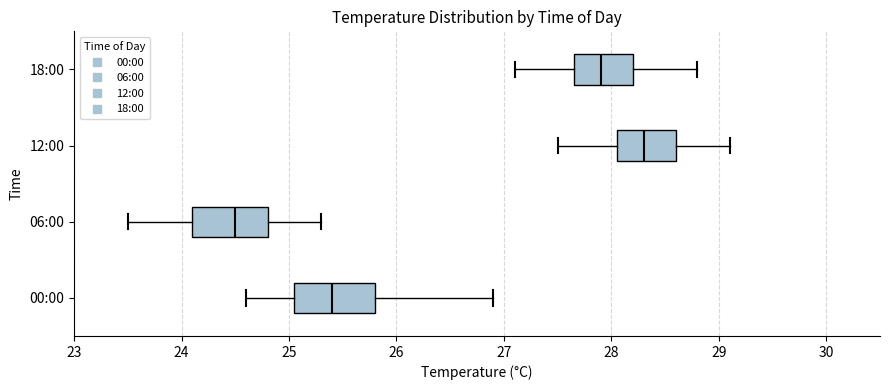

Reading bottom to top, transcribe this box plot: for each box, give where its median line is, the range the box spans, and where its two whiskers end, as read against the x-axis. The values are not printed on the chart, so give them approximately, as read against the axis.

00:00: median 25.4, box 25.1 to 25.8, whiskers 24.6 to 26.9
06:00: median 24.5, box 24.1 to 24.8, whiskers 23.5 to 25.3
12:00: median 28.3, box 28.1 to 28.6, whiskers 27.5 to 29.1
18:00: median 27.9, box 27.7 to 28.2, whiskers 27.1 to 28.8